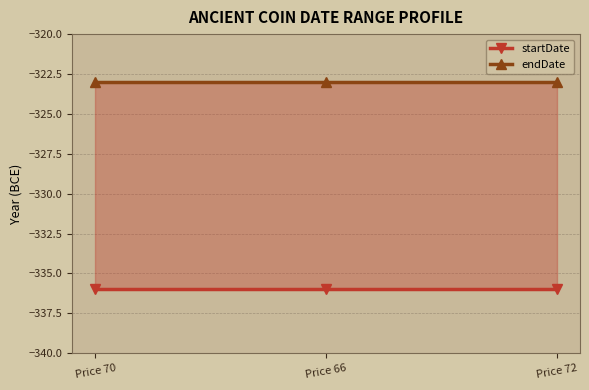

What is the difference between the highest and lowest values at Price 72?

13